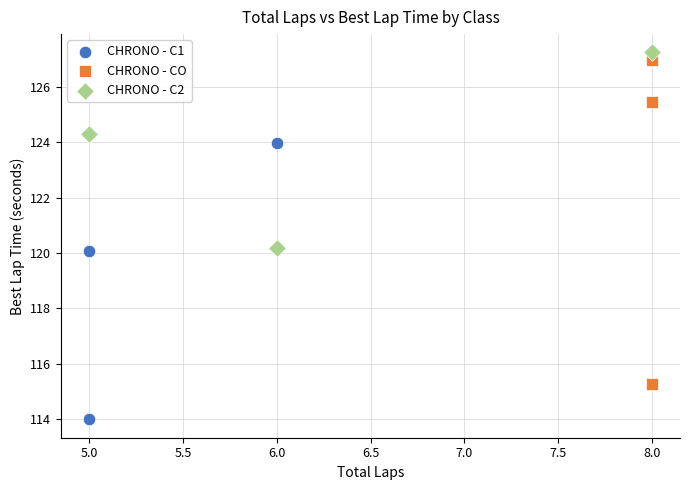

Which series contains the lowest Y value?

CHRONO - C1